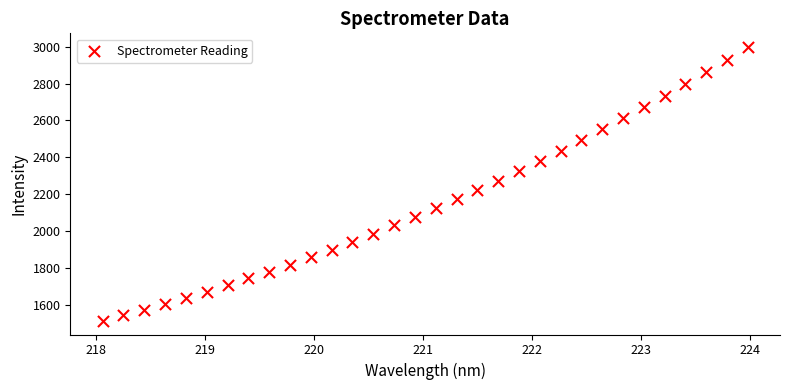

What is the range of Y values (max minus min)?

1483.7